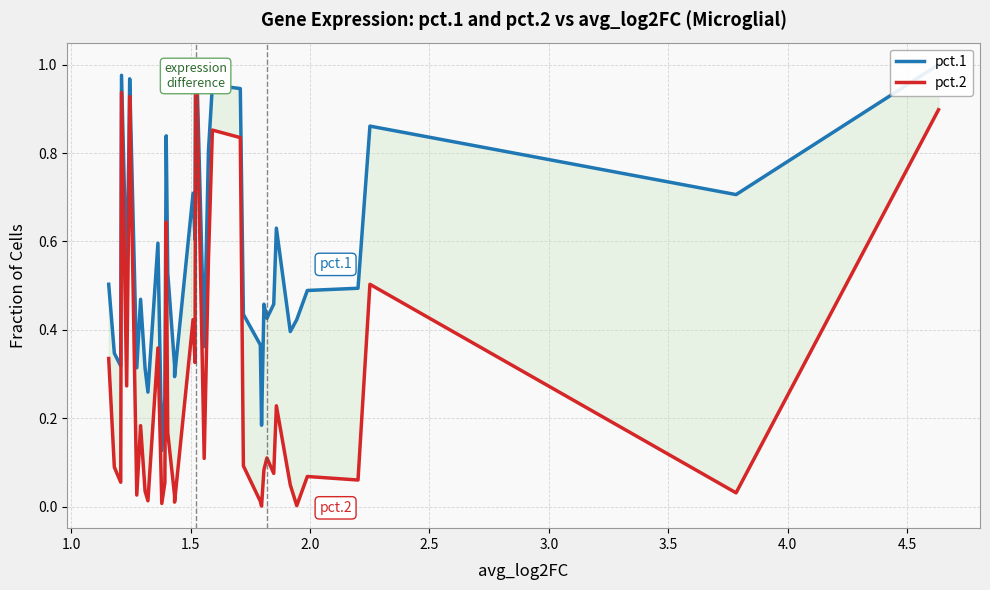

True or false: pct.1 and pct.2 cross at least once.

False